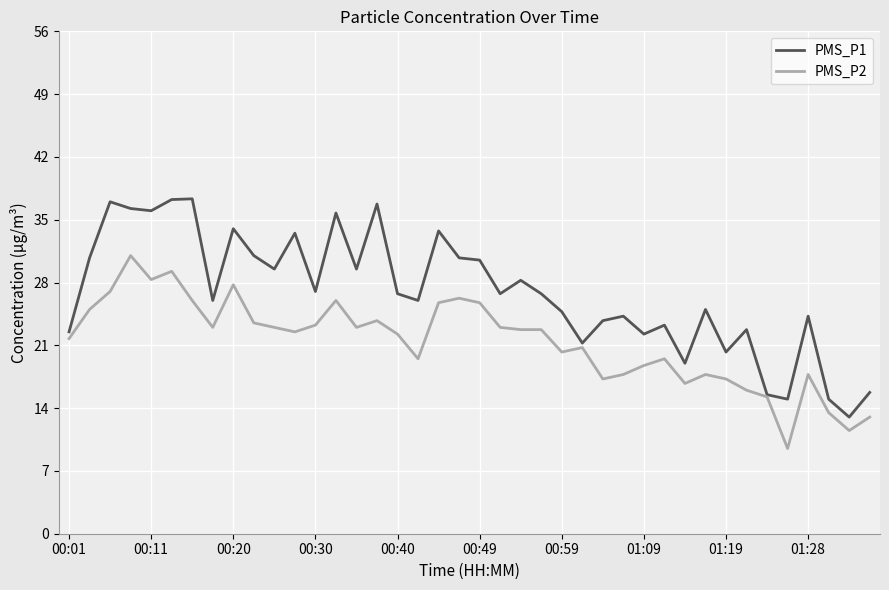

Rank the series by their maximum value, from highest to lowest.

PMS_P1, PMS_P2